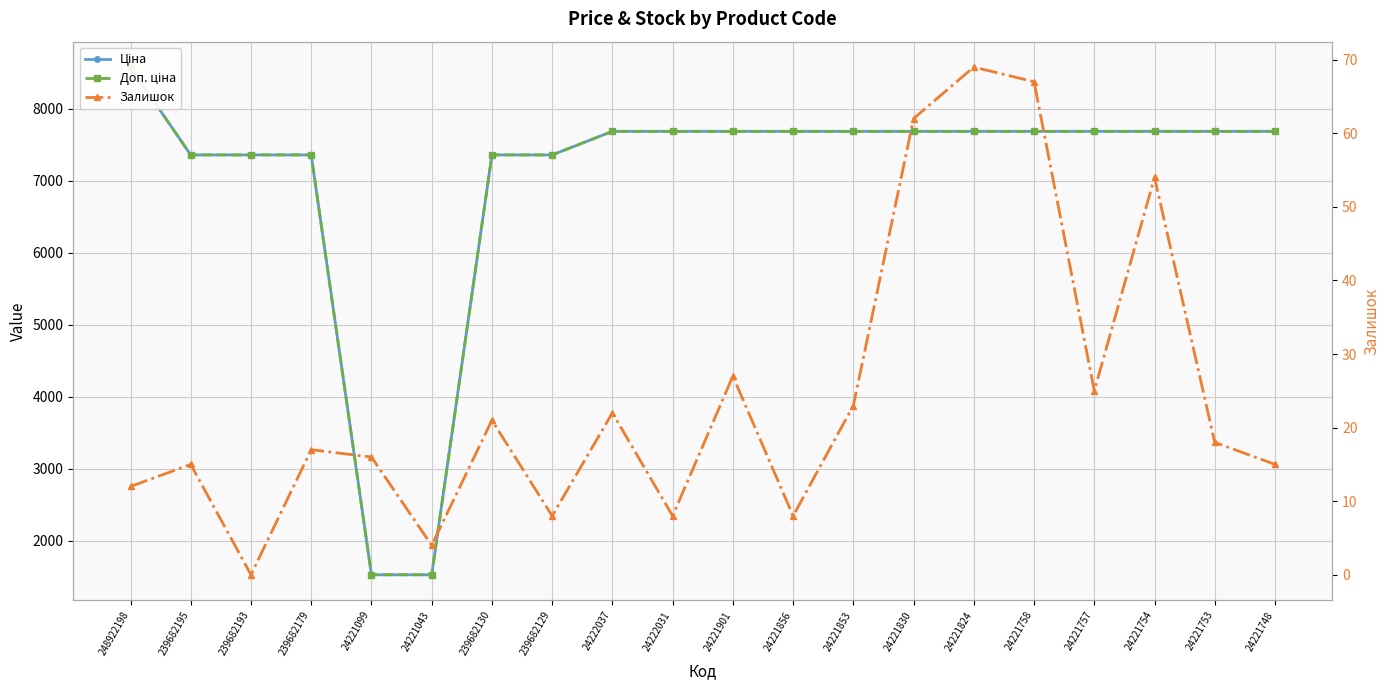

What is the label of the 1st point from the left?

248922198